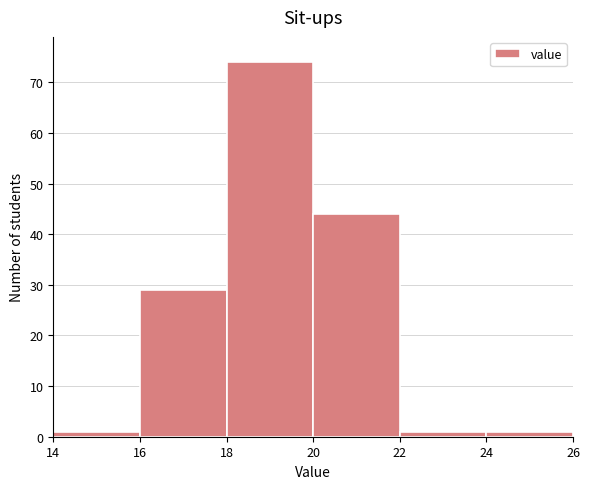

What is the height of the bar covering 22 to 24 on the x-axis? The values are not printed on the chart, so give them approximately, as read against the axis.

1